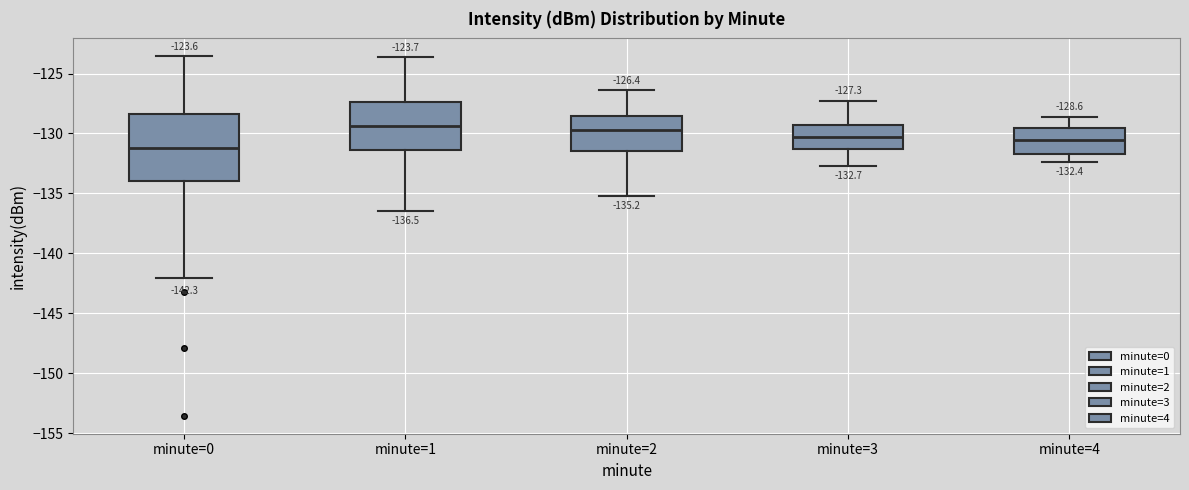

Comparing the boxes themselves (not the whiskers), which one is the tallest?

minute=0